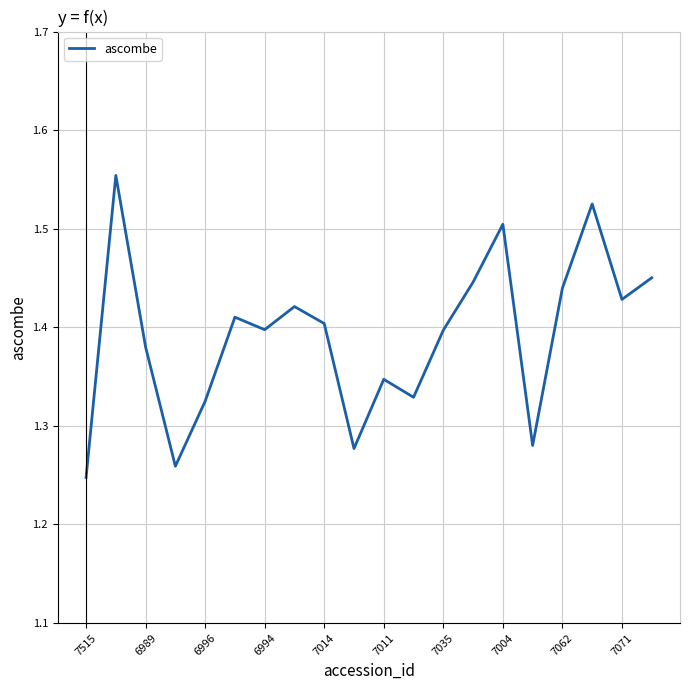

What is the difference between the maximum and minimum values?

0.3